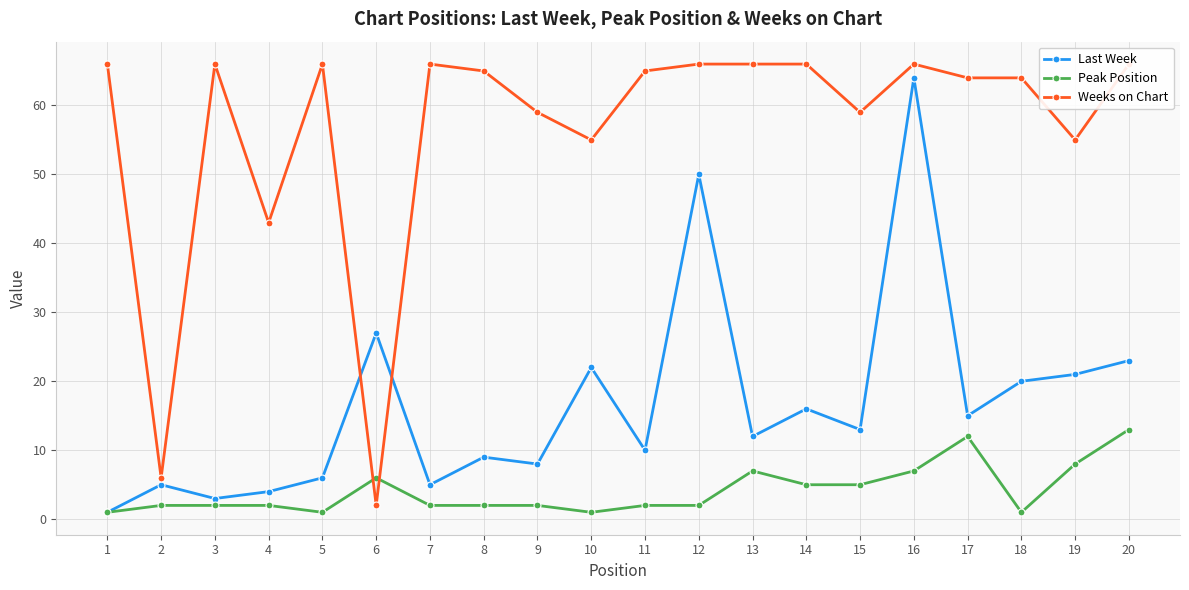

Which category has the highest value in the Last Week series?

16